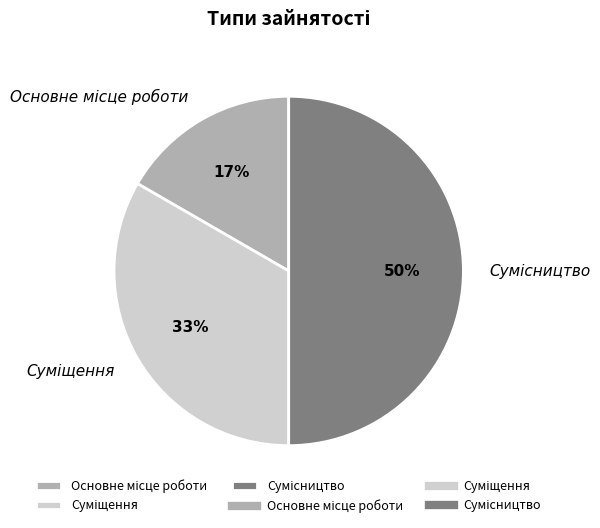

To the nearest percent, what is the difference between the largest and smallest slice percentages?

33%